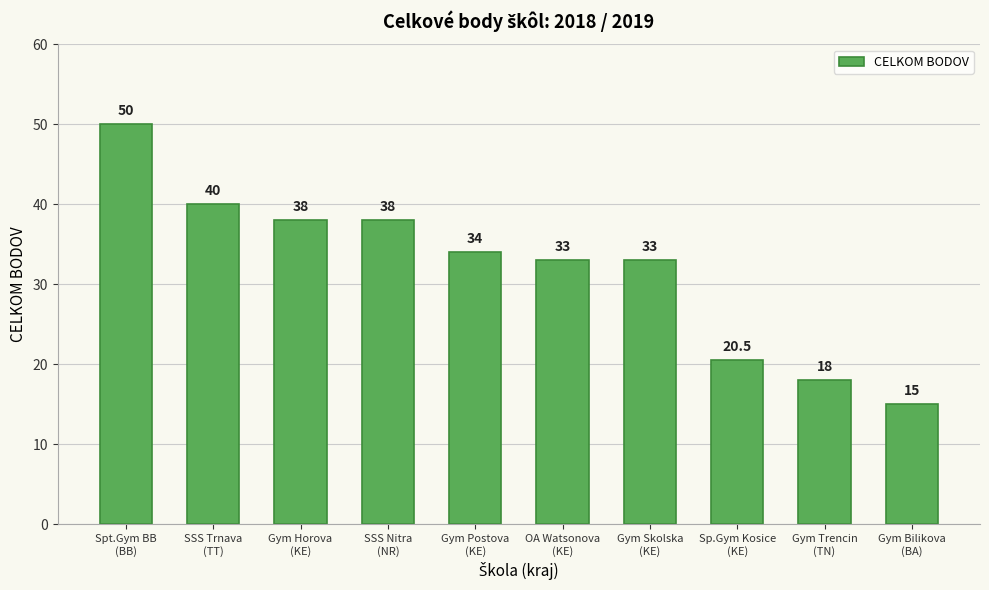

How many bars are there in total?

10